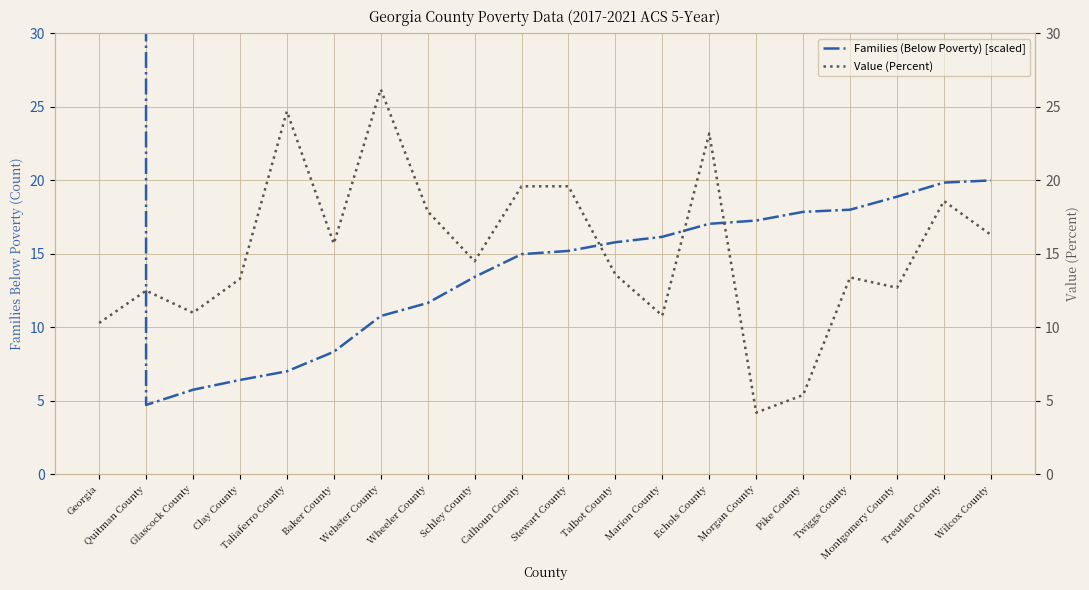

What are all the series names shown in the legend?

Families (Below Poverty) [scaled], Value (Percent)